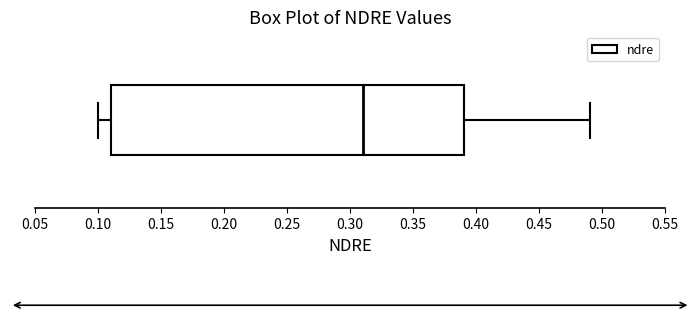

Where is the right edge of the box on the x-axis? The values are not printed on the chart, so give them approximately, as read against the axis.

0.39